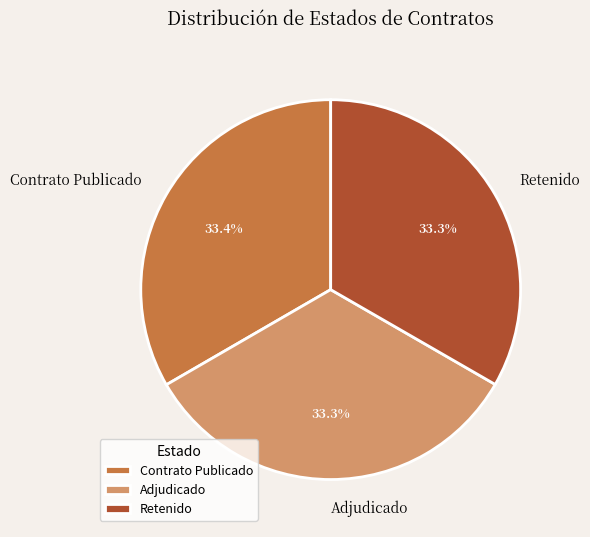

Does any single category account for the majority?

No